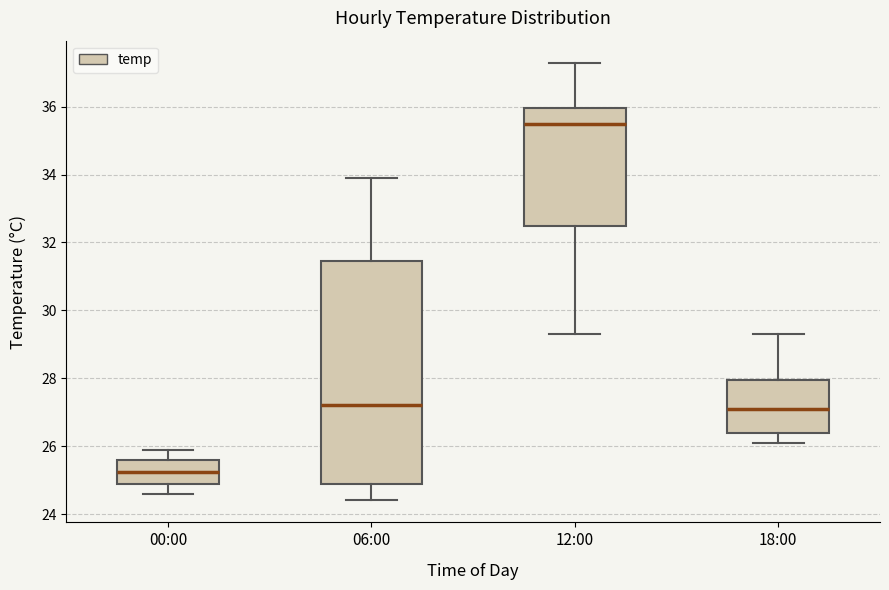

Reading left to right, read every box against the y-axis: the position of its median line, the range the box covers, and the ends of its whiskers. The values are not printed on the chart, so give them approximately, as read against the axis.

00:00: median 25.2, box 24.8 to 25.6, whiskers 24.6 to 26.0
06:00: median 27.2, box 25.0 to 31.4, whiskers 24.4 to 34.0
12:00: median 35.6, box 32.6 to 36.0, whiskers 29.4 to 37.4
18:00: median 27.2, box 26.4 to 28.0, whiskers 26.2 to 29.4